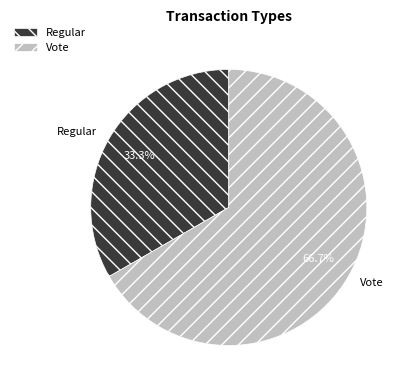

Is there a majority slice in this chart?

Yes